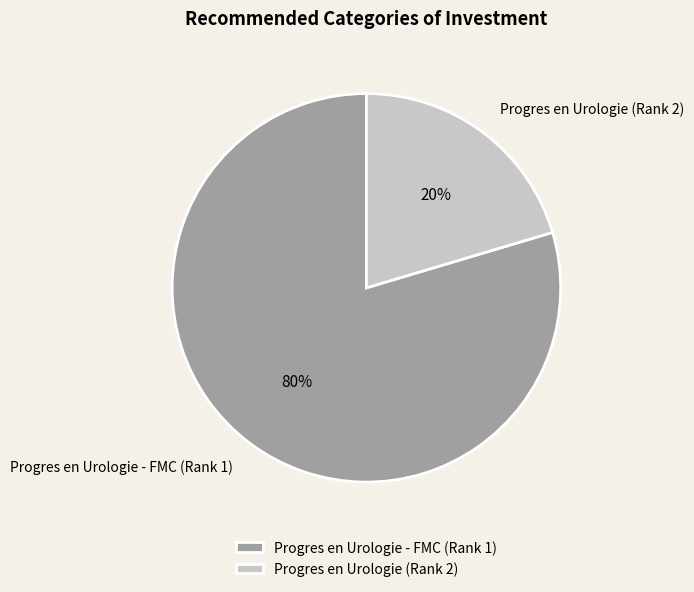

To the nearest percent, what portion does Progres en Urologie (Rank 2) represent?

20%